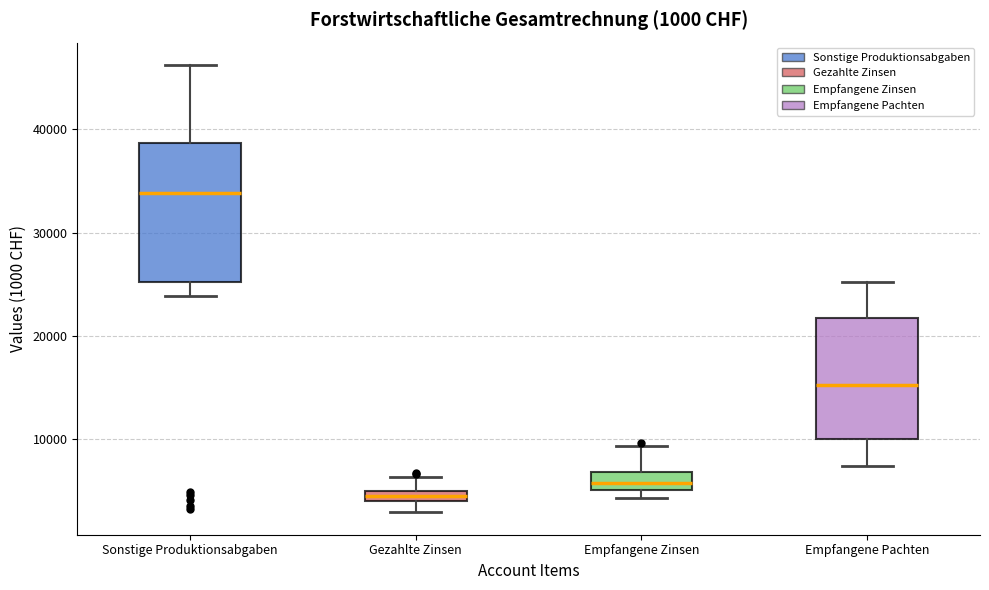

Comparing the boxes themselves (not the whiskers), which one is the tallest?

Sonstige Produktionsabgaben